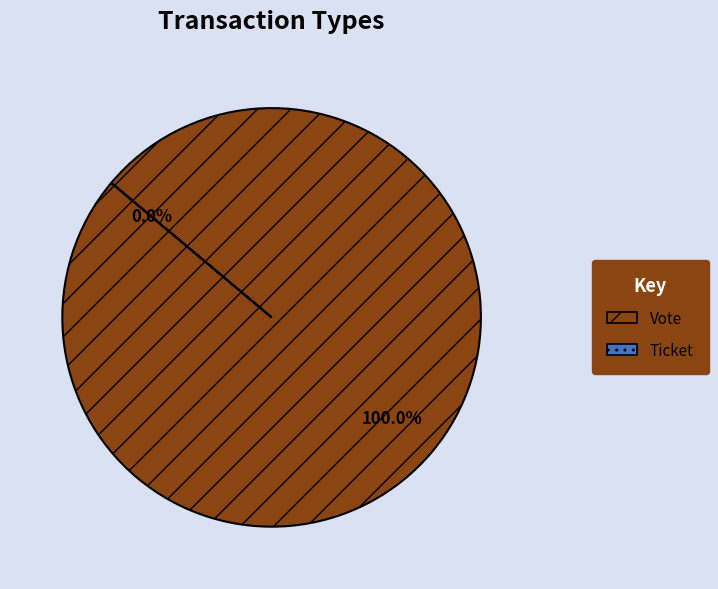

To the nearest percent, what is the combined percentage of Ticket and Vote?

100%